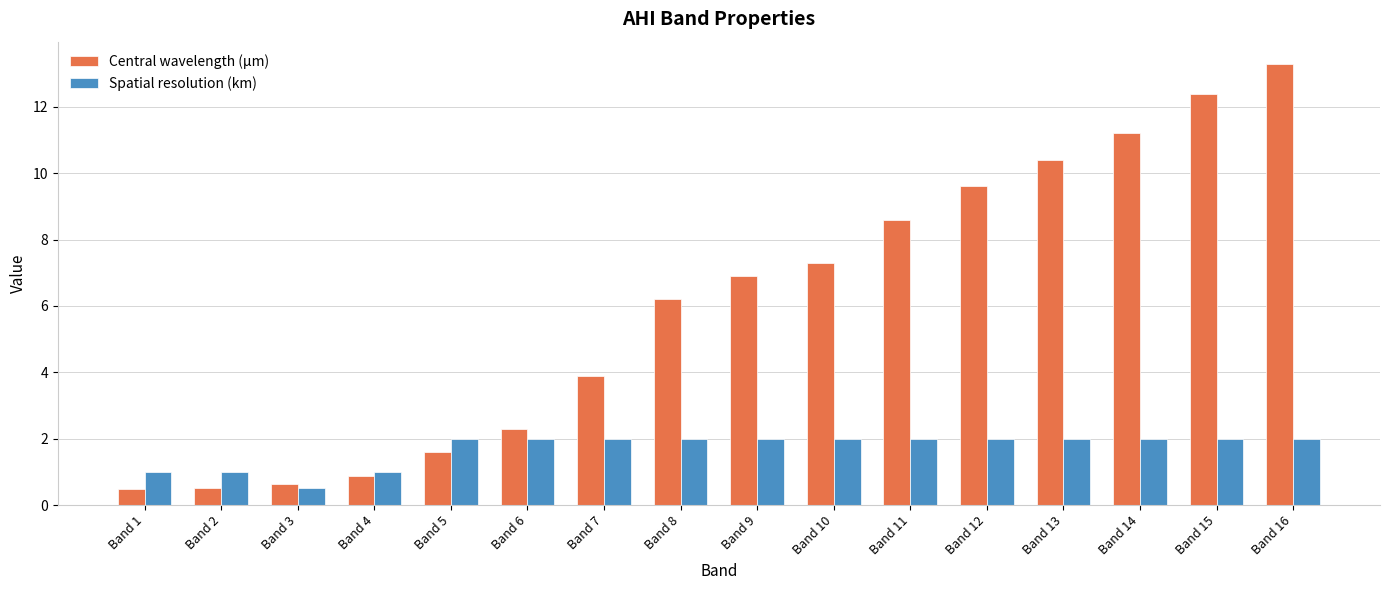

What is the sum of the Spatial resolution (km) values at Band 13 and Band 2?

3.0